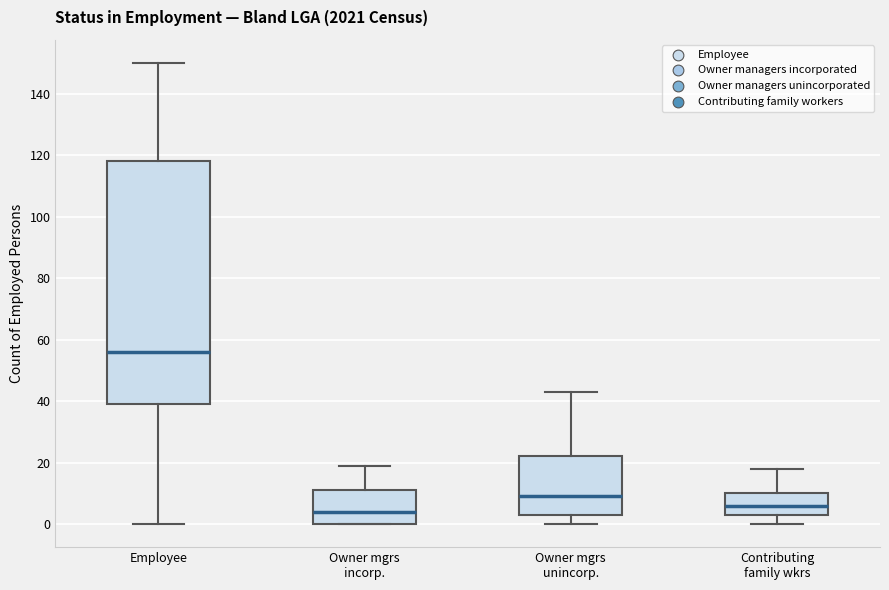

Reading left to right, transcribe this box plot: for each box, give where its median line is, the range the box spans, and where its two whiskers end, as read against the y-axis. The values are not printed on the chart, so give them approximately, as read against the axis.

Employee: median 56, box 40 to 118, whiskers 0 to 150
Owner mgrs incorp.: median 4, box 0 to 12, whiskers 0 to 20
Owner mgrs unincorp.: median 10, box 4 to 22, whiskers 0 to 44
Contributing family wkrs: median 6, box 4 to 10, whiskers 0 to 18